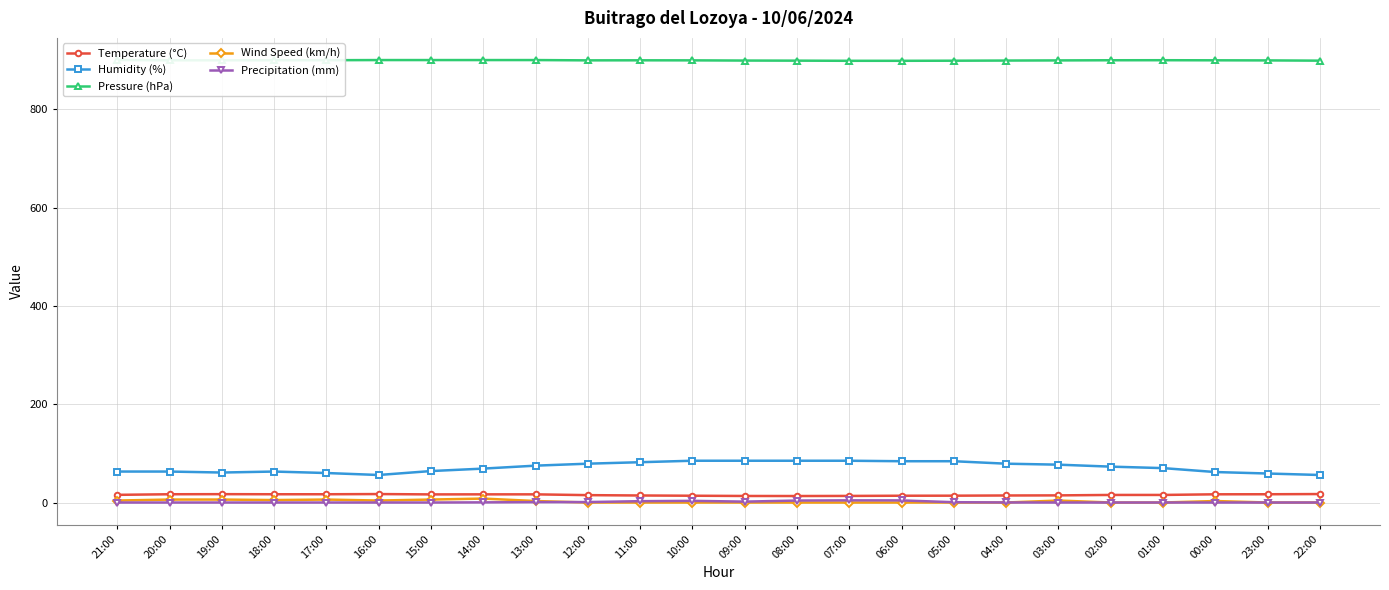

What are all the series names shown in the legend?

Temperature (°C), Humidity (%), Pressure (hPa), Wind Speed (km/h), Precipitation (mm)